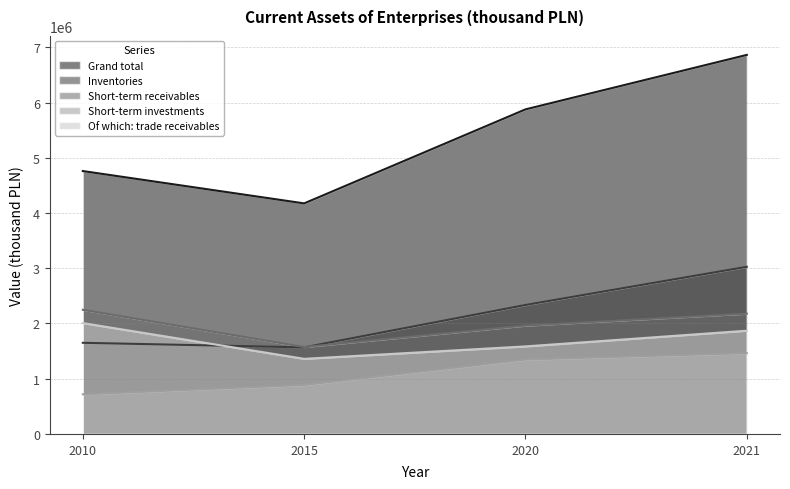

How many values in the Short-term investments series exceed 1346418?

1